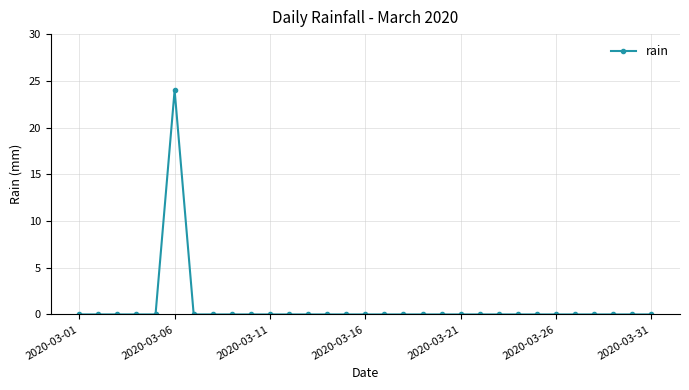

What is the greatest value displayed?

24